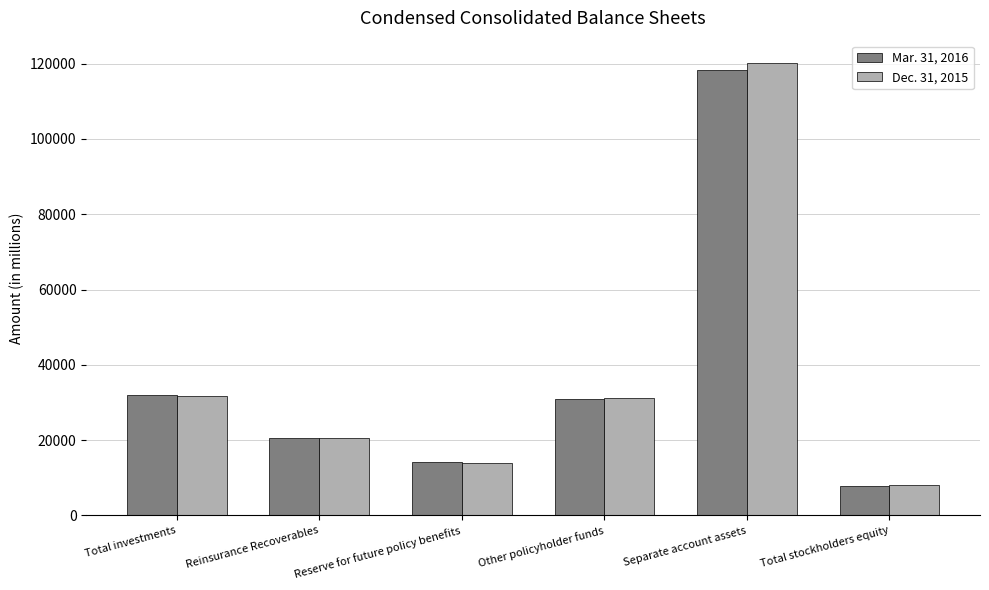

Reading left to right, transcribe all the data shown in this chart.

Mar. 31, 2016: Total investments=32103	Reinsurance Recoverables=20493	Reserve for future policy benefits=14123	Other policyholder funds=31008	Separate account assets=118349	Total stockholders equity=7932
Dec. 31, 2015: Total investments=31726	Reinsurance Recoverables=20499	Reserve for future policy benefits=13850	Other policyholder funds=31157	Separate account assets=120111	Total stockholders equity=8162